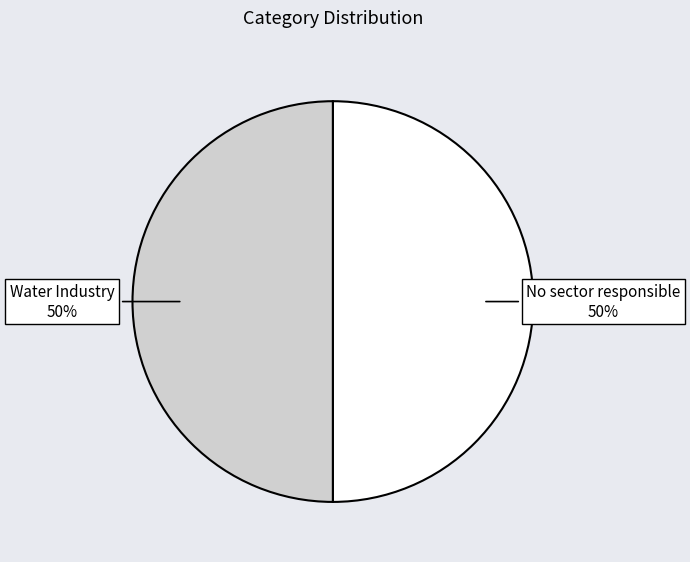

What percentage is the No sector responsible slice, to the nearest percent?

50%